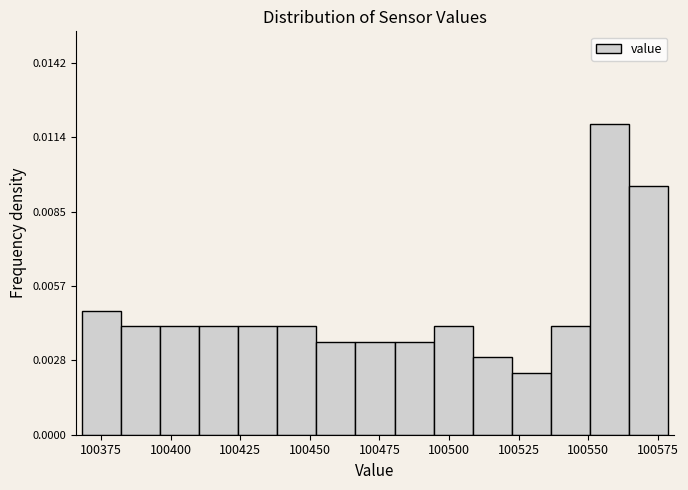

Read against the x-axis, roughly where is the centre of the tallest bar?

100560